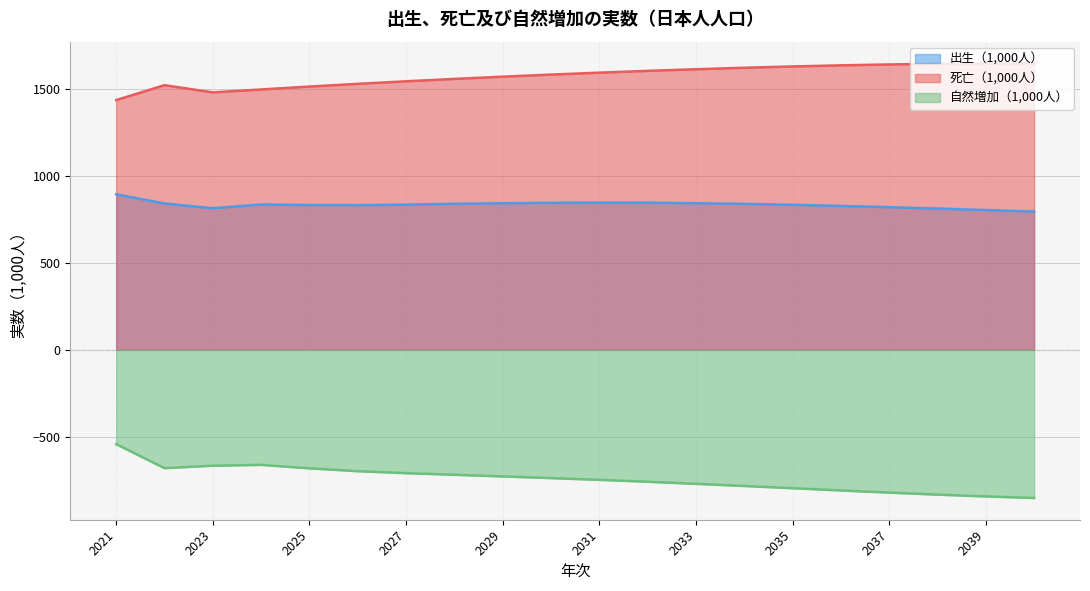

Which category has the lowest value in the 出生（1,000人） series?

2040